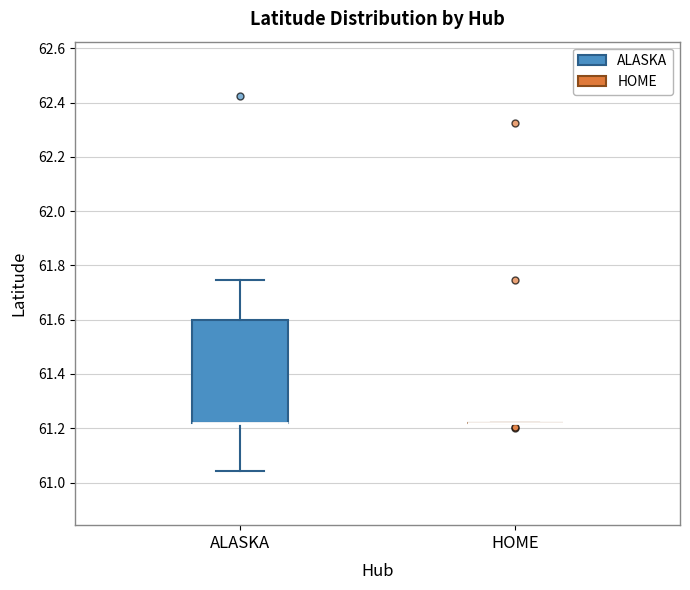

Reading left to right, read every box against the y-axis: the position of its median line, the range the box covers, and the ends of its whiskers. The values are not printed on the chart, so give them approximately, as read against the axis.

ALASKA: median 61.22 (drawn on the box's lower edge), box 61.22 to 61.60, whiskers 61.04 to 61.74
HOME: box collapsed to a line at 61.22, whiskers 61.22 to 61.22